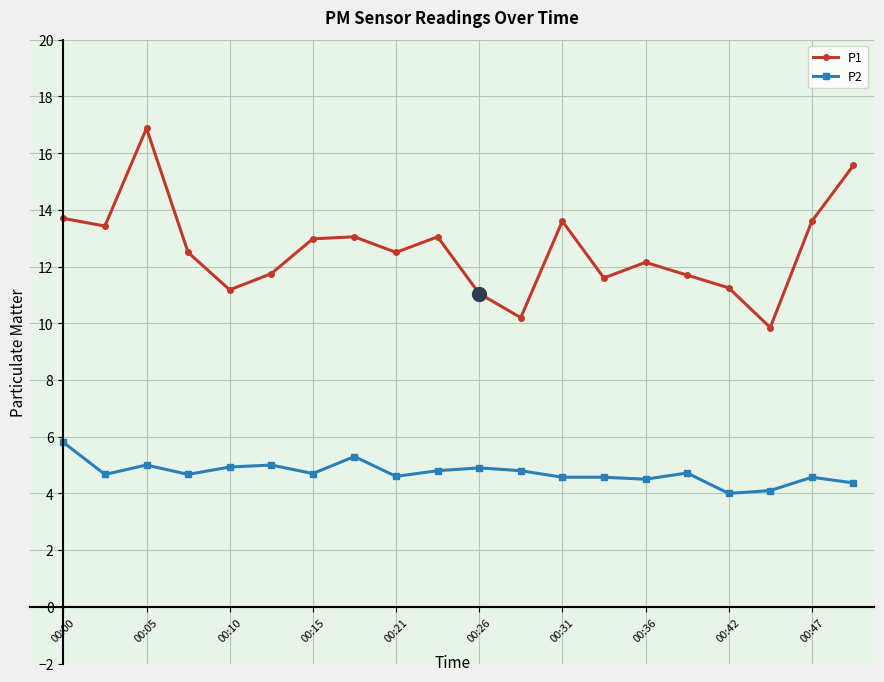

Rank the series by their average value, from lowest to highest.

P2, P1